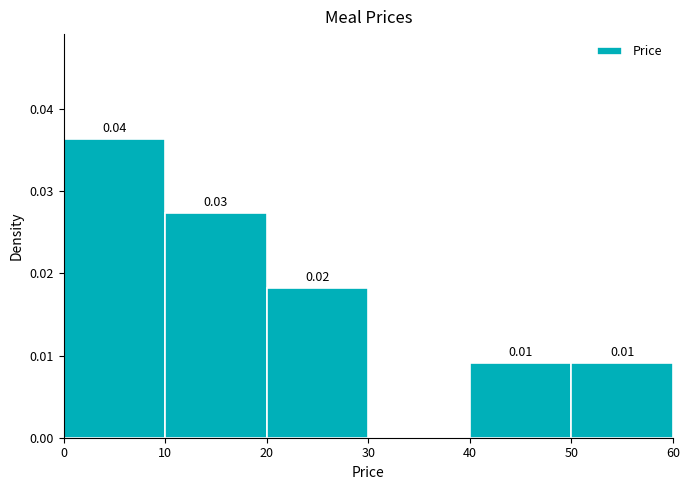

Which range on the x-axis has the tallest bar?

0 to 10